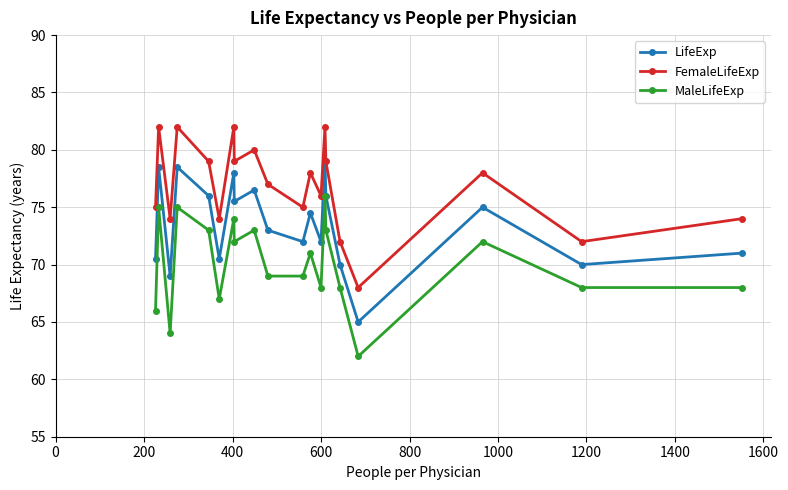

Which series has the largest total across all categories?

FemaleLifeExp